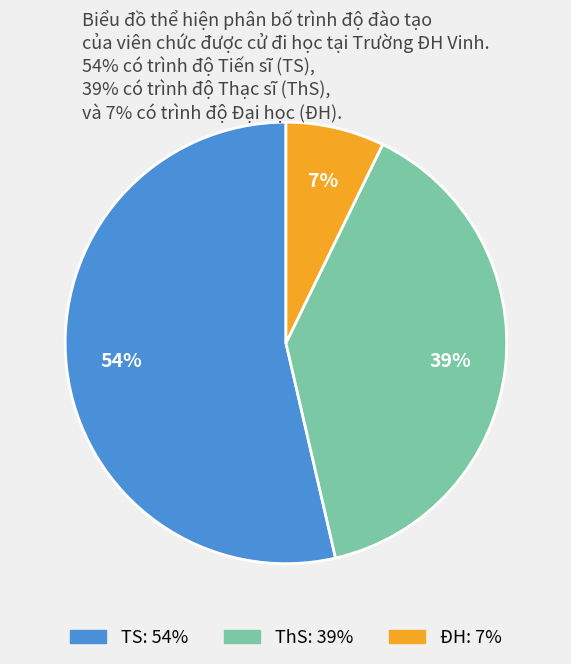

To the nearest percent, what is the average slice percentage?

33%